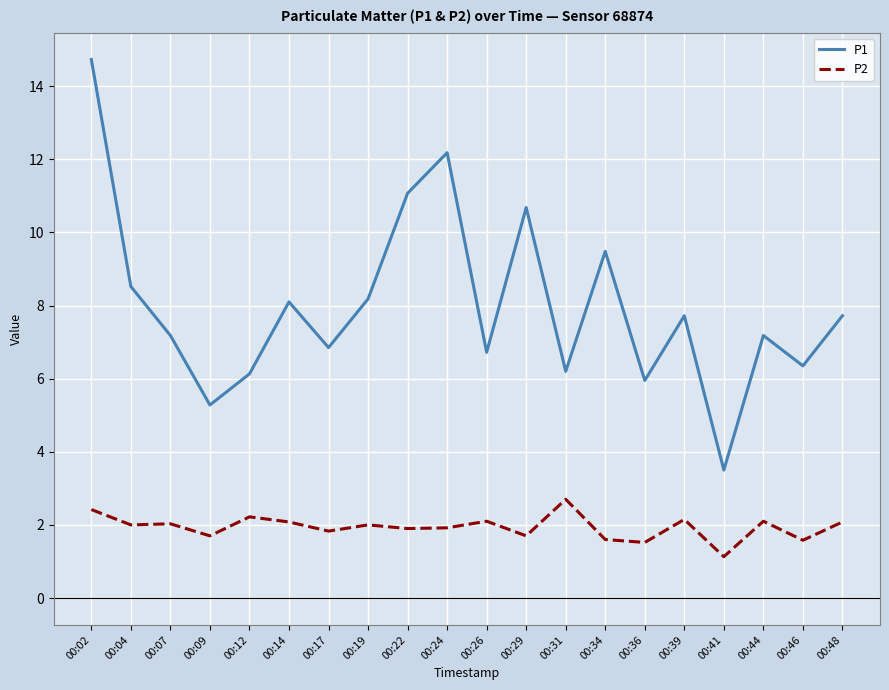

Does the chart display data point markers on the line(s)?

No